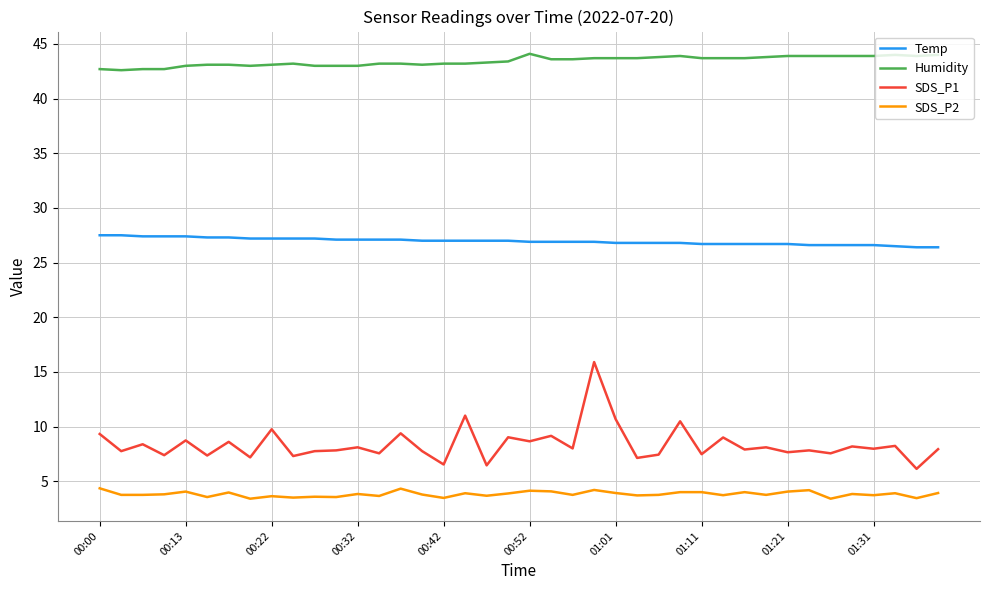

What is the smallest value displayed?

3.4